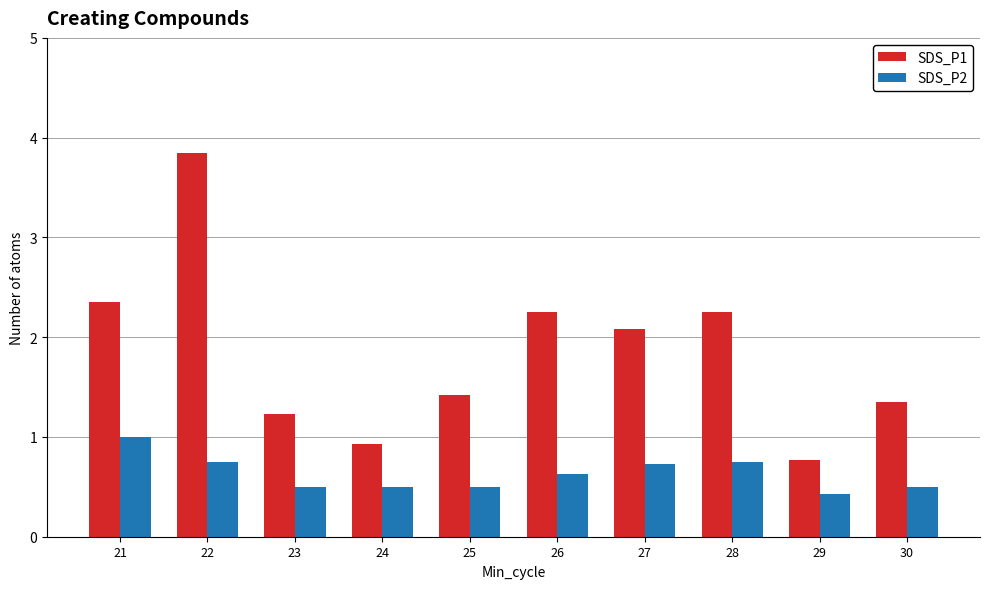

True or false: SDS_P1 has a value of 2.1 at 25.

False